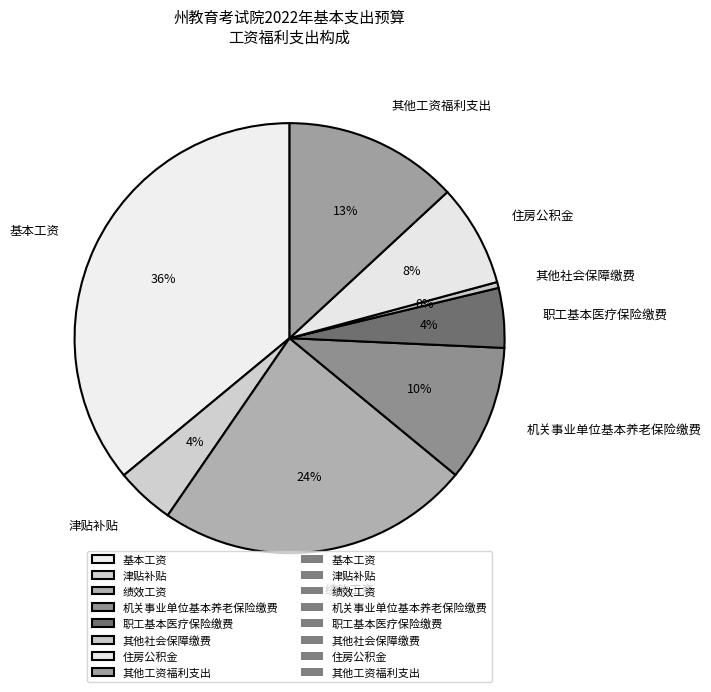

To the nearest percent, what is the difference between the largest and smallest slice percentages?

36%